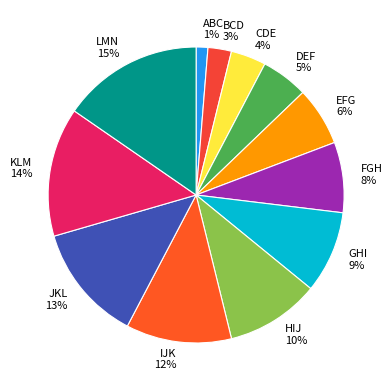

Do JKL and ABC together represent more than half of the pie?

No